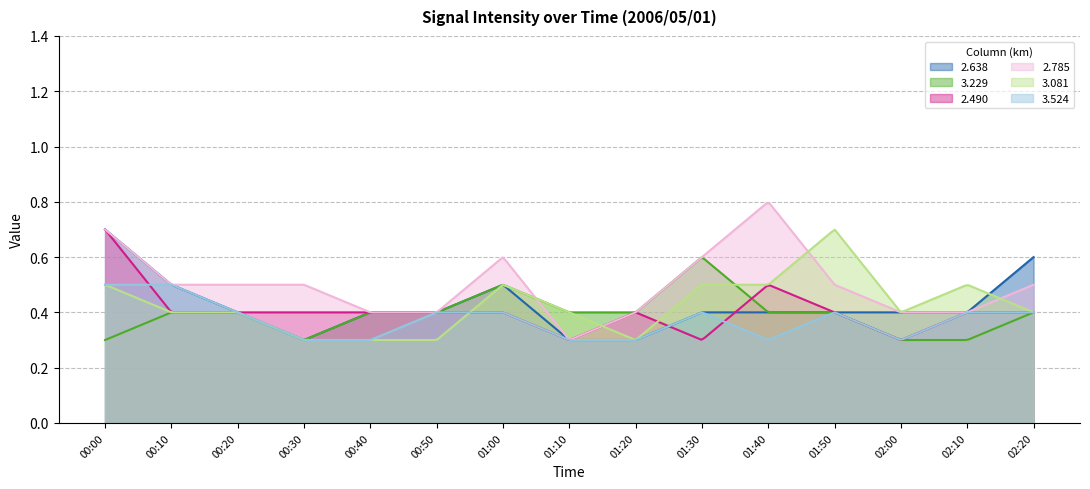

At which category is the sum across all series the highest?

00:00